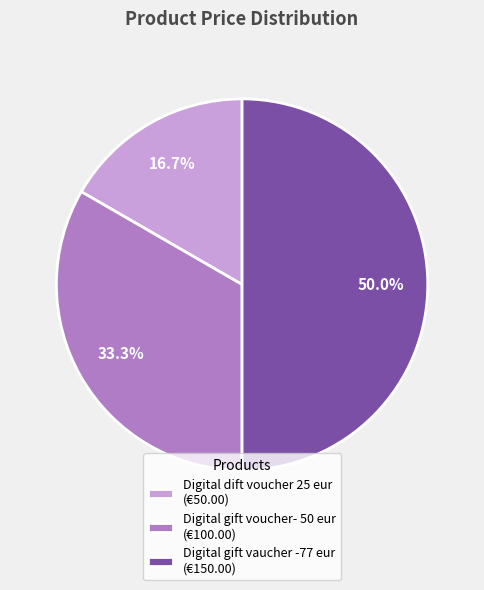

Is Digital gift voucher- 50 eur the majority of the pie?

No